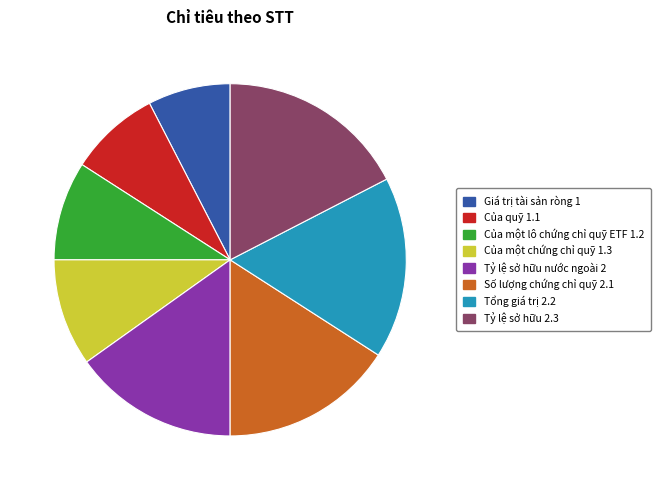

Is there any slice that represents more than half of the pie?

No